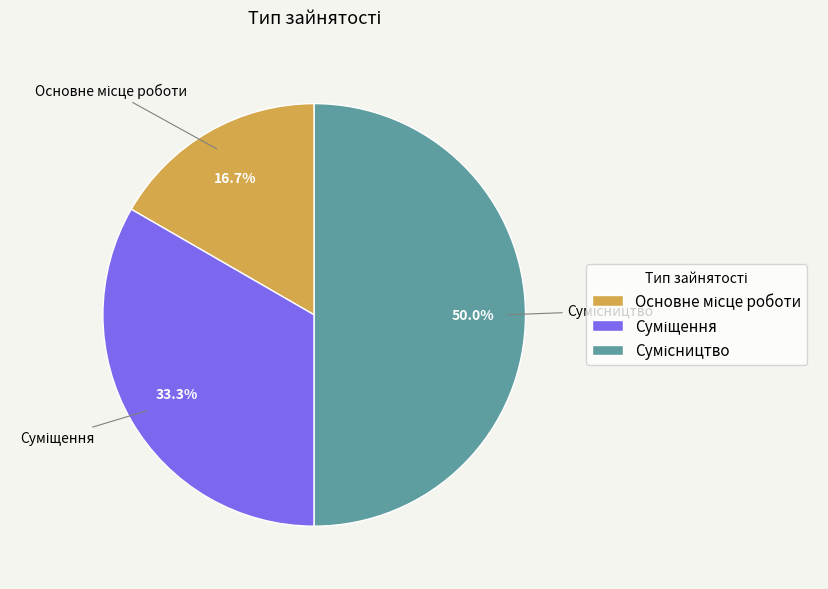

What percentage is the Основне місце роботи slice, to the nearest percent?

17%